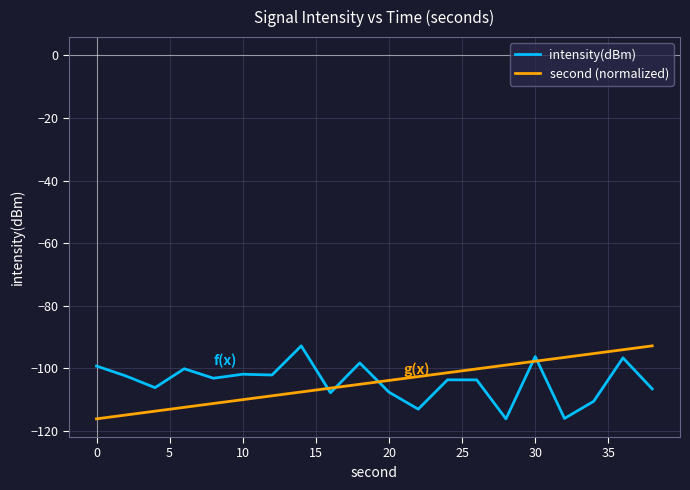

Which series ends up on top after the final intersection of second (normalized) and intensity(dBm)?

second (normalized)